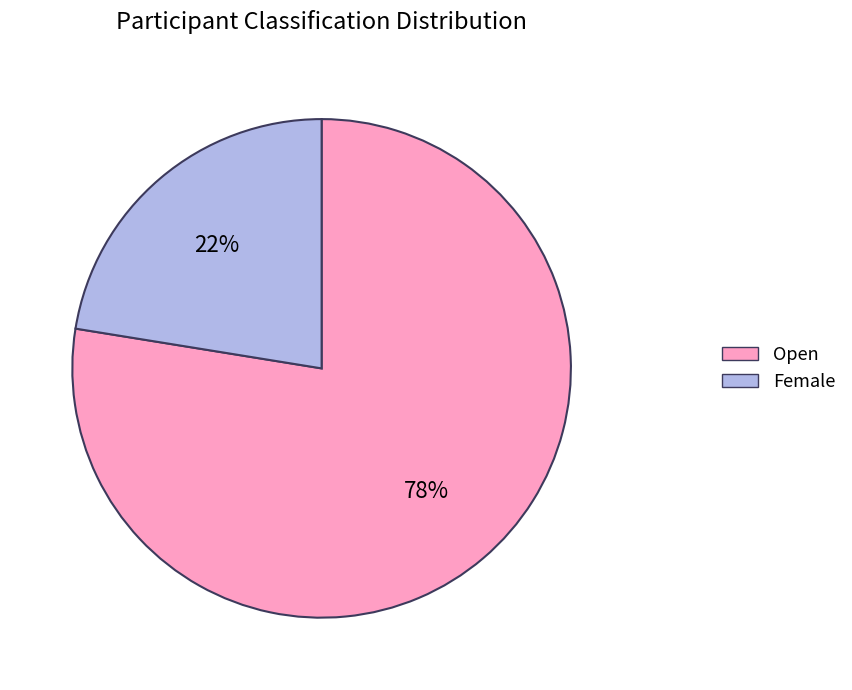

To the nearest percent, what is the average slice percentage?

50%